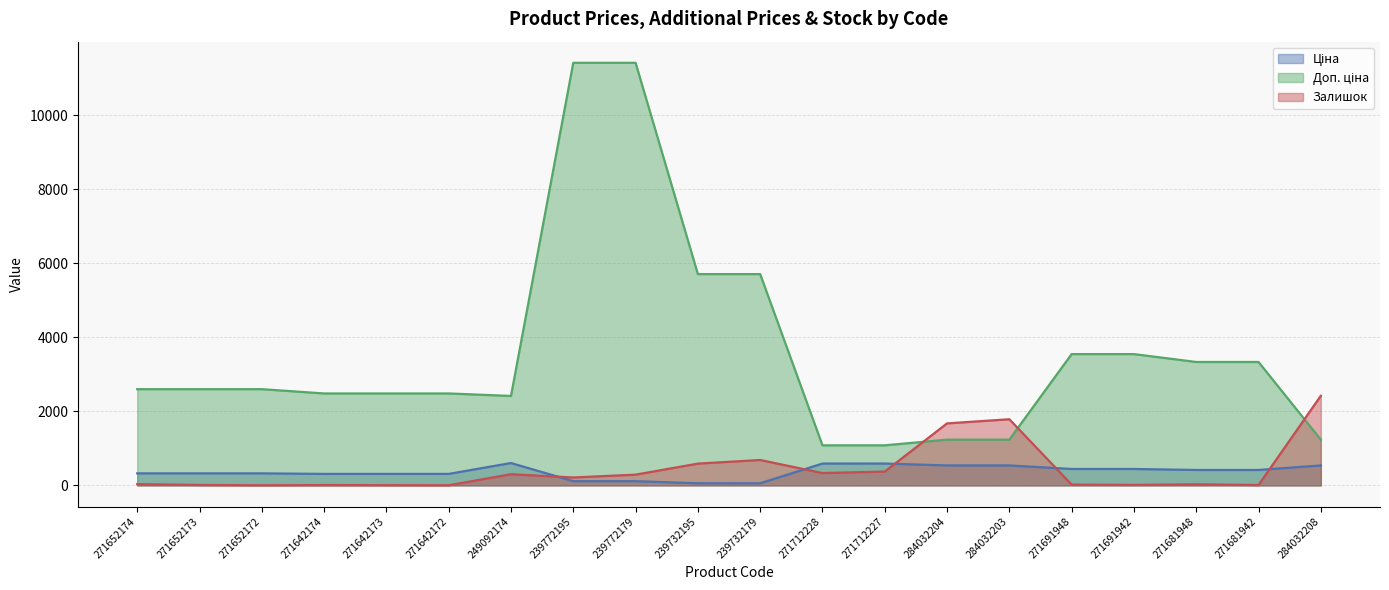

Reading left to right, transcribe all the data shown in this chart.

Ціна: 271652174=324.8	271652173=324.8	271652172=324.8	271642174=310.3	271642173=310.3	271642172=310.3	249092174=603.7	239772195=114.1	239772179=114.1	239732195=57.0	239732179=57.0	271712228=589.9	271712227=589.9	284032204=539.0	284032203=539.0	271691948=443.1	271691942=443.1	271681948=416.6	271681942=416.6	284032208=539.0
Доп. ціна: 271652174=2598.3	271652173=2598.3	271652172=2598.3	271642174=2482.4	271642173=2482.4	271642172=2482.4	249092174=2414.8	239772195=11410.0	239772179=11410.0	239732195=5705.0	239732179=5705.0	271712228=1081.7	271712227=1081.7	284032204=1235.4	284032203=1235.4	271691948=3545.0	271691942=3545.0	271681948=3332.5	271681942=3332.5	284032208=1235.4
Залишок: 271652174=34.0	271652173=12.0	271652172=4.0	271642174=10.0	271642173=7.0	271642172=4.0	249092174=302.0	239772195=214.0	239772179=290.0	239732195=588.0	239732179=686.0	271712228=333.0	271712227=373.0	284032204=1674.0	284032203=1786.0	271691948=22.0	271691942=13.0	271681948=30.0	271681942=10.0	284032208=2419.0